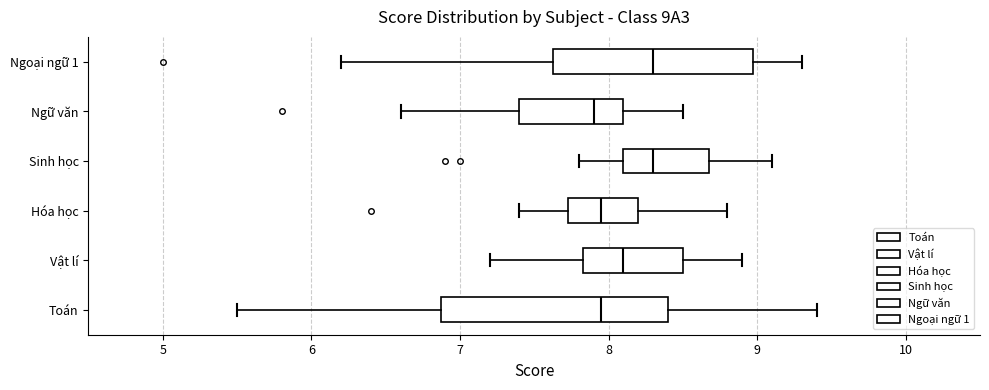

Reading bottom to top, read every box against the x-axis: the position of its median line, the range the box covers, and the ends of its whiskers. The values are not printed on the chart, so give them approximately, as read against the axis.

Toán: median 8.0, box 6.9 to 8.4, whiskers 5.5 to 9.4
Vật lí: median 8.1, box 7.8 to 8.5, whiskers 7.2 to 8.9
Hóa học: median 8.0, box 7.7 to 8.2, whiskers 7.4 to 8.8
Sinh học: median 8.3, box 8.1 to 8.7, whiskers 7.8 to 9.1
Ngữ văn: median 7.9, box 7.4 to 8.1, whiskers 6.6 to 8.5
Ngoại ngữ 1: median 8.3, box 7.6 to 9.0, whiskers 6.2 to 9.3